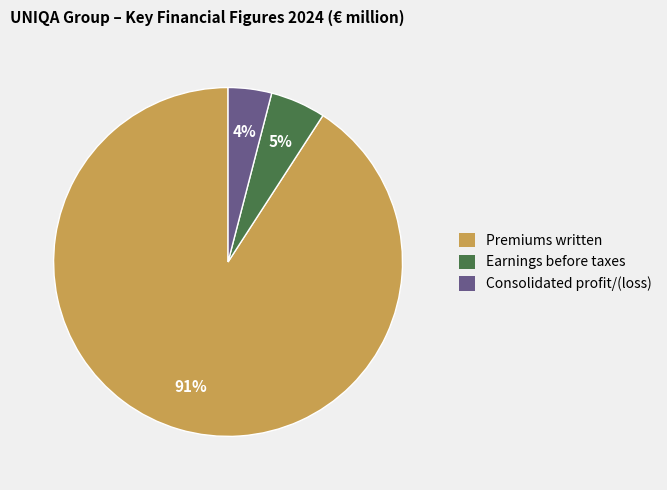

Do Premiums written and Consolidated profit/(loss) together represent more than half of the pie?

Yes